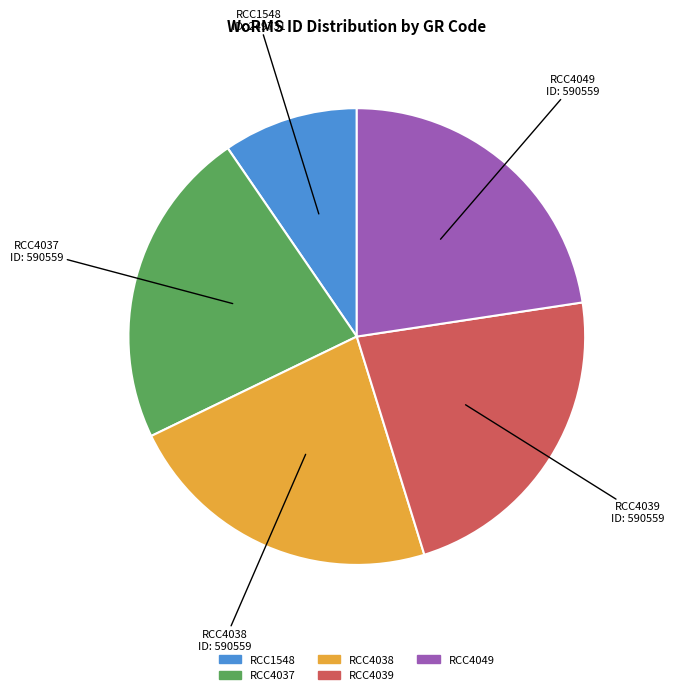

Combined, do RCC4038 and RCC4039 account for over 50%?

No